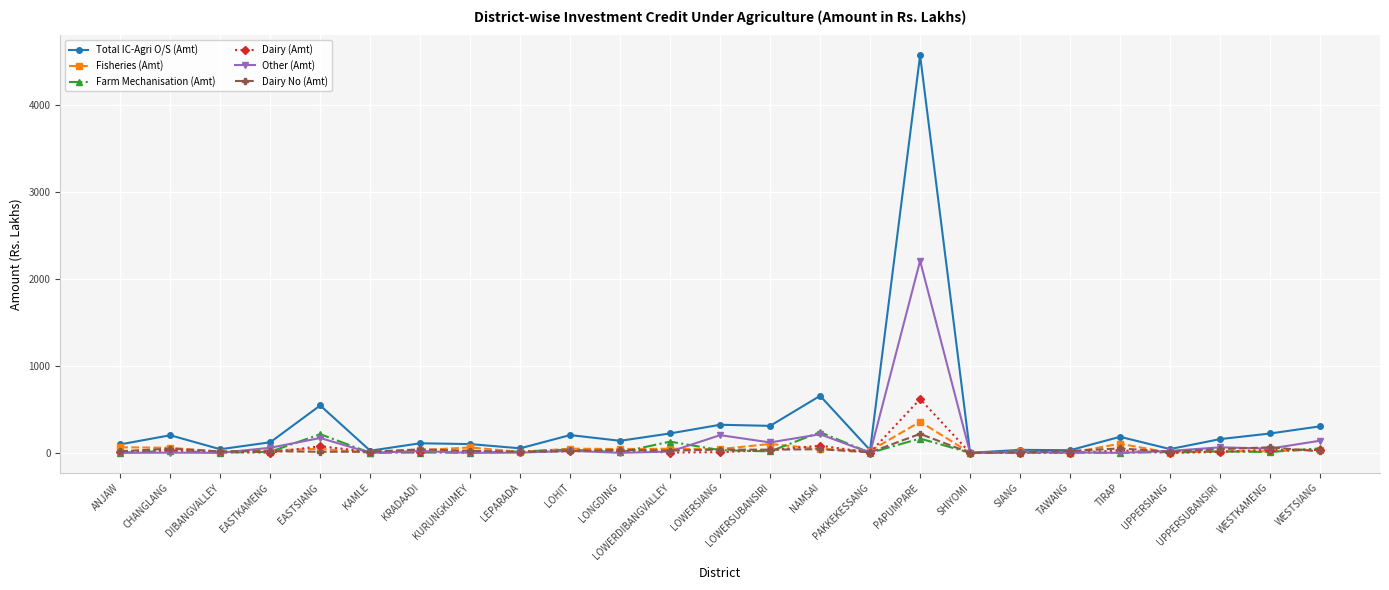

How many data points does each series have?

25